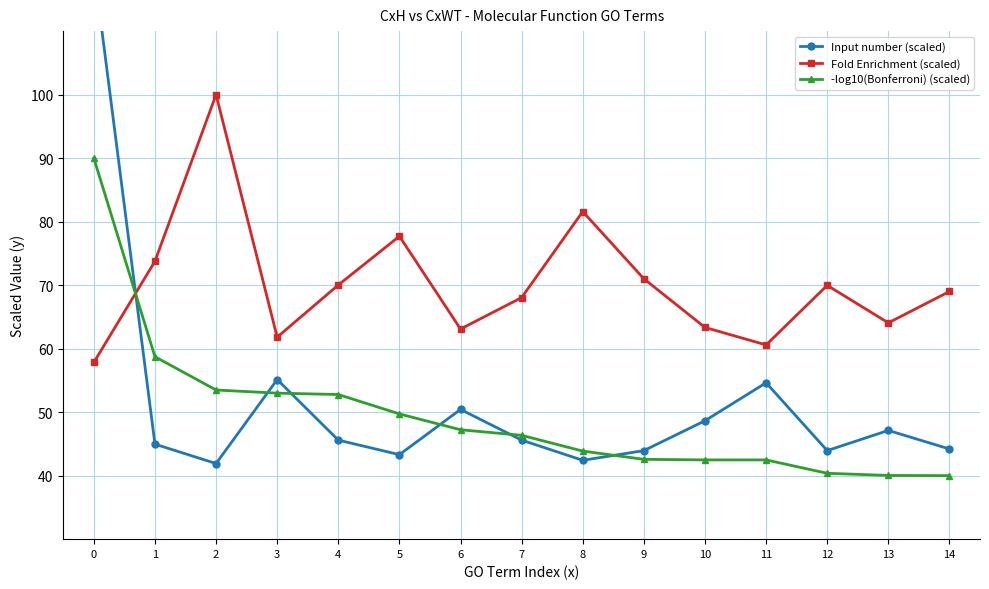

Which category has the lowest value across all series?

14